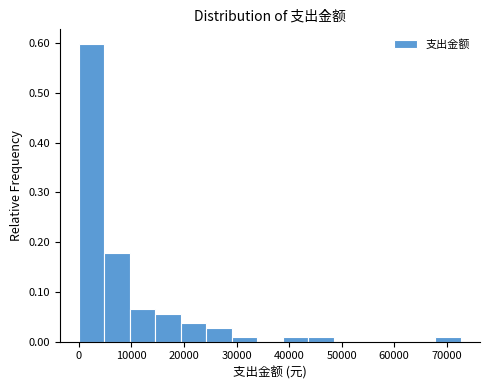

What is the height of the bar covering 24000 to 29000 on the x-axis? Neither the bar edges nor the heights are printed on the chart, so give them approximately, as read against the axes.

0.03